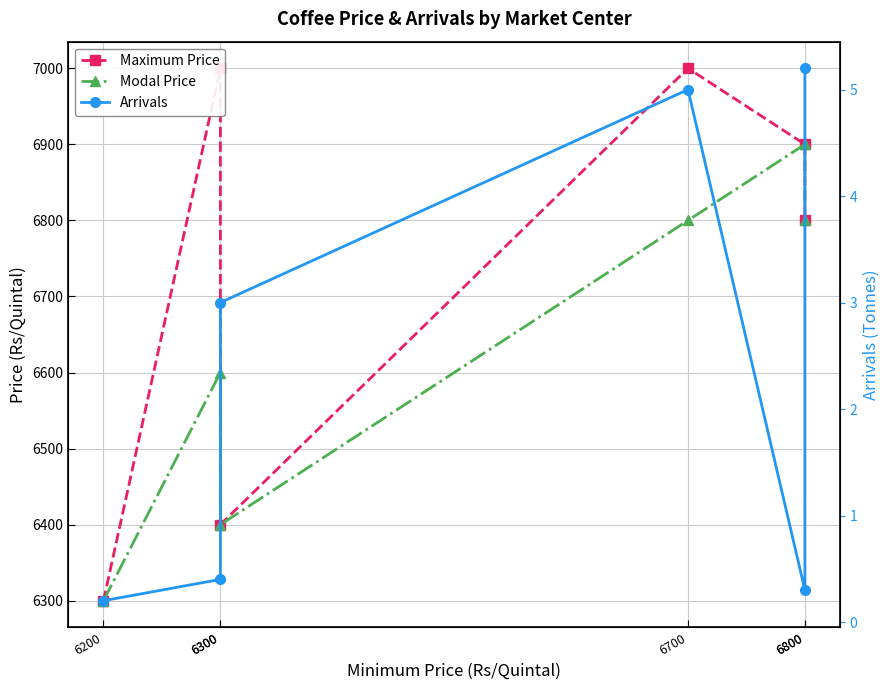

True or false: Modal Price and Arrivals cross at least once.

False